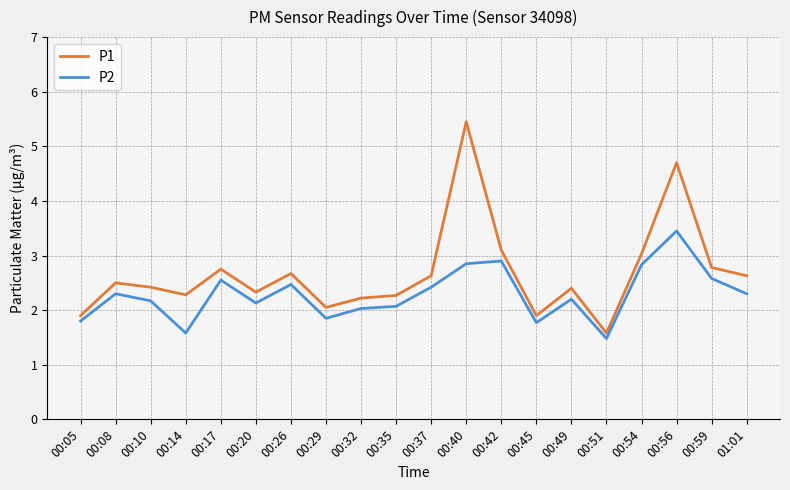

How many values in the P2 series exceed 2?

15